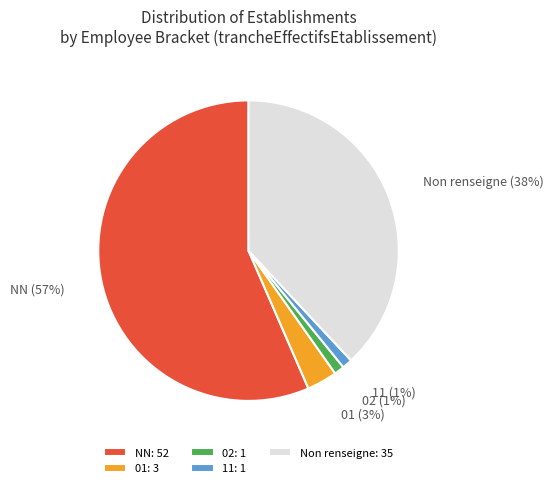

The 11 slice represents 7% of the pie. True or false?

False